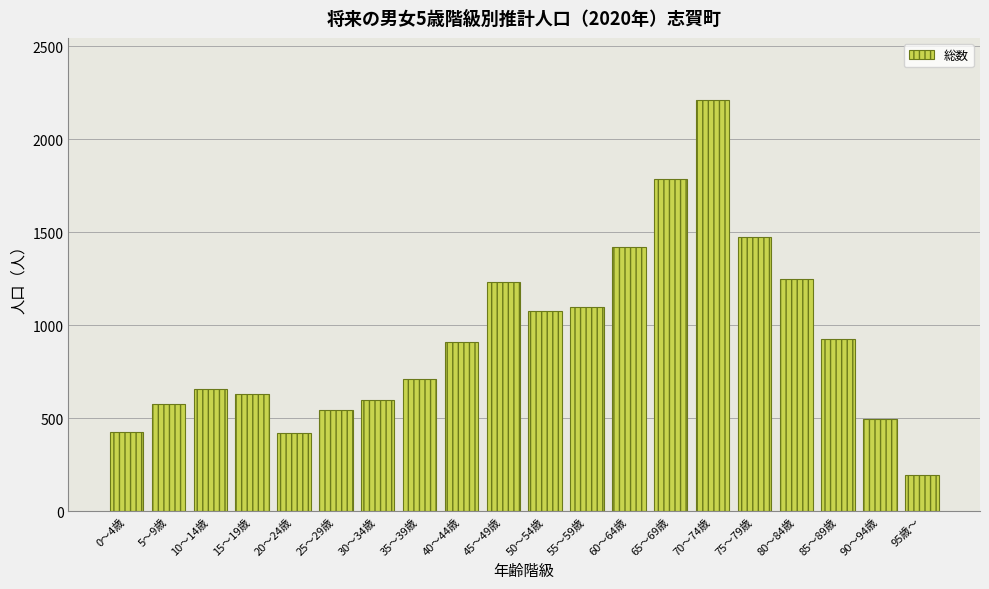

What value does the data have at 95歳～, to the nearest 10?

190